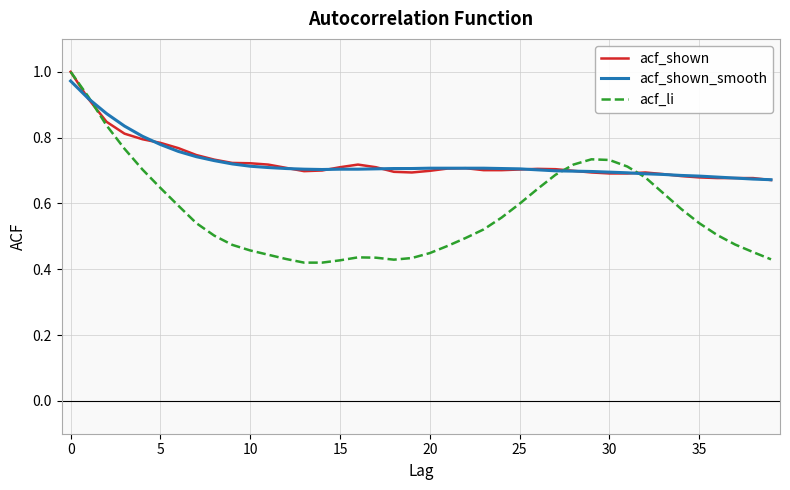

Which series has the largest range (max minus min)?

acf_li